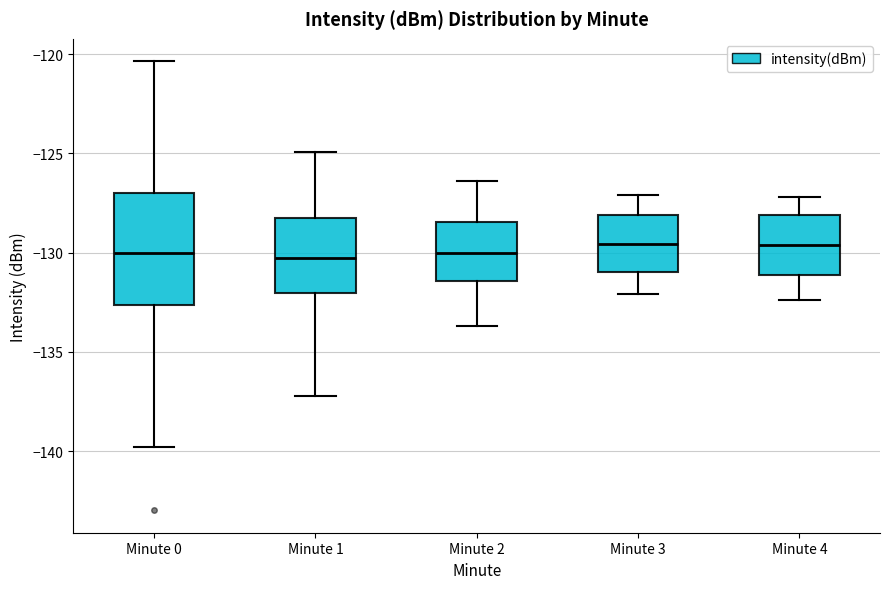

Reading left to right, read every box against the y-axis: the position of its median line, the range the box covers, and the ends of its whiskers. The values are not printed on the chart, so give them approximately, as read against the axis.

Minute 0: median -130.0, box -132.5 to -127.0, whiskers -140.0 to -120.5
Minute 1: median -130.5, box -132.0 to -128.5, whiskers -137.0 to -125.0
Minute 2: median -130.0, box -131.5 to -128.5, whiskers -133.5 to -126.5
Minute 3: median -129.5, box -131.0 to -128.0, whiskers -132.0 to -127.0
Minute 4: median -129.5, box -131.0 to -128.0, whiskers -132.5 to -127.0